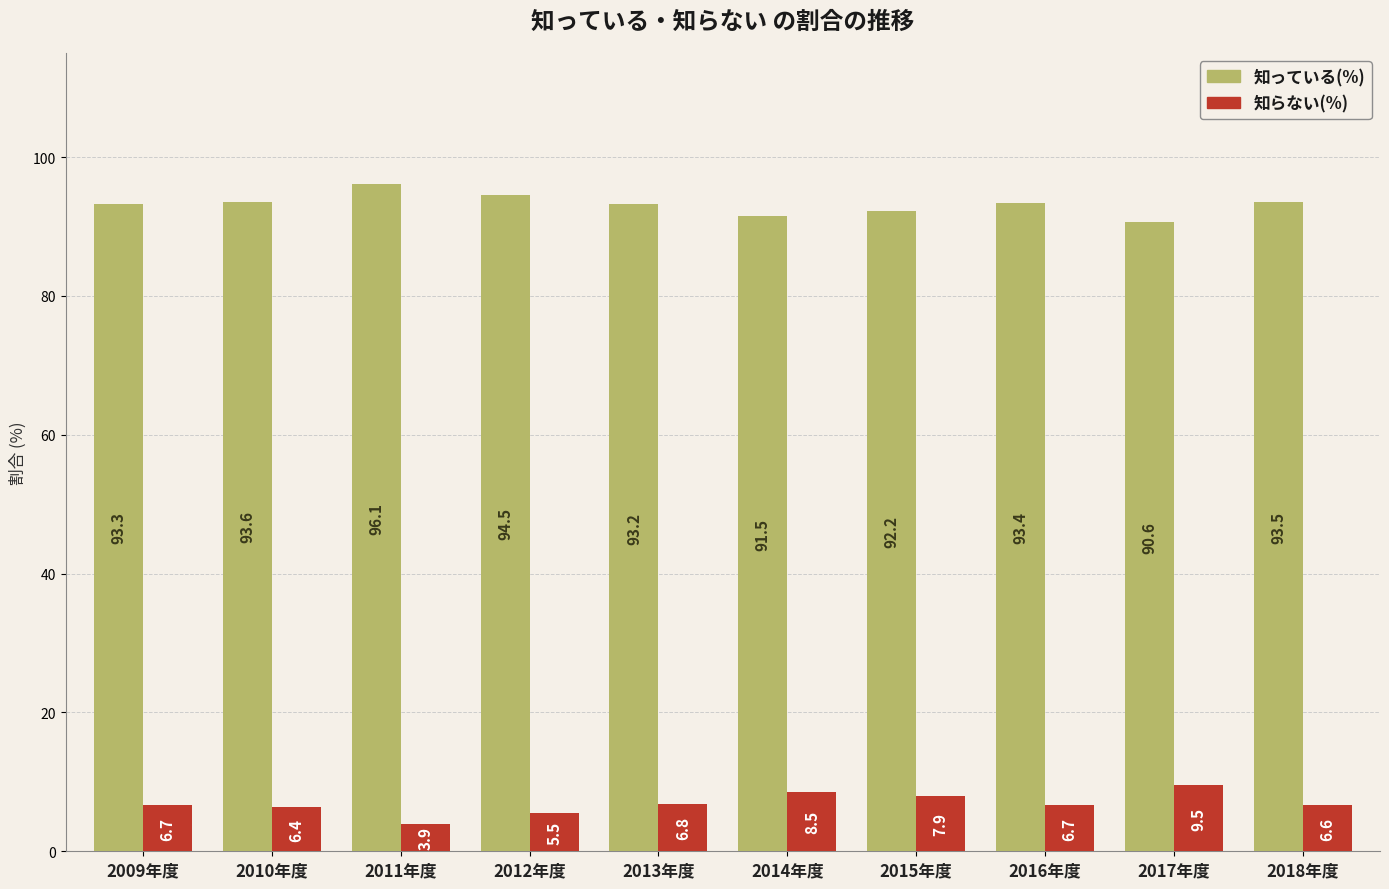

How many bars are there in each group?

2